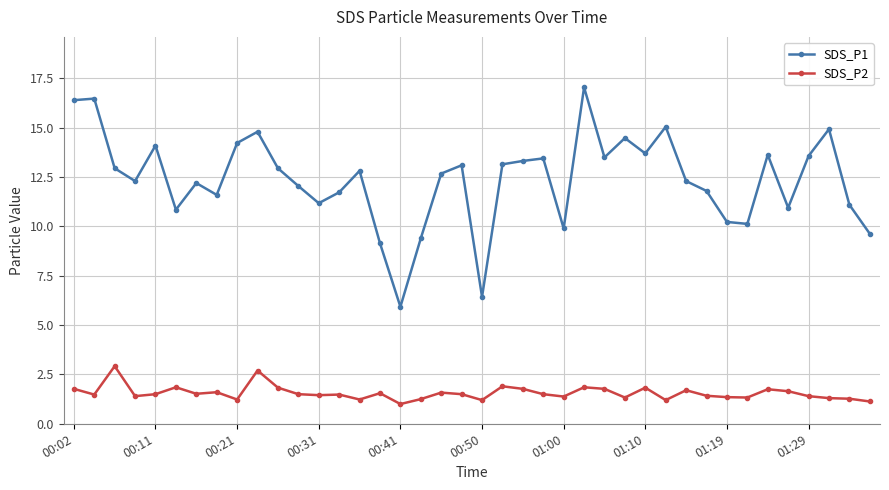

How many lines are shown in the chart?

2